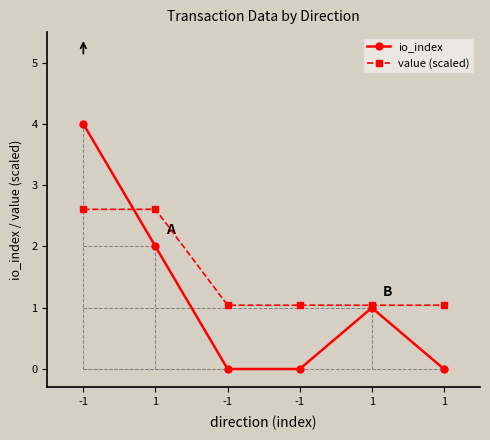

Is it true that value (scaled) equals 1.0 at -1?

True